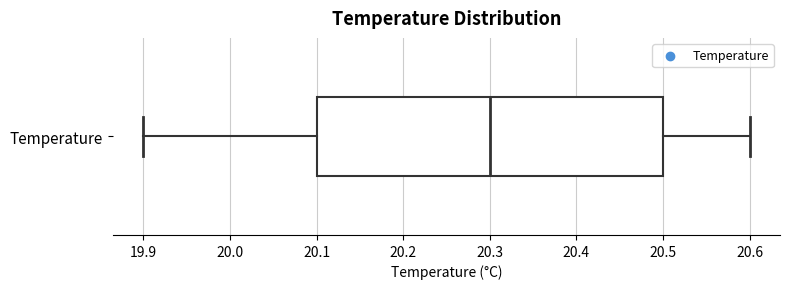

Where is the left edge of the box for Temperature on the x-axis? The values are not printed on the chart, so give them approximately, as read against the axis.

20.1